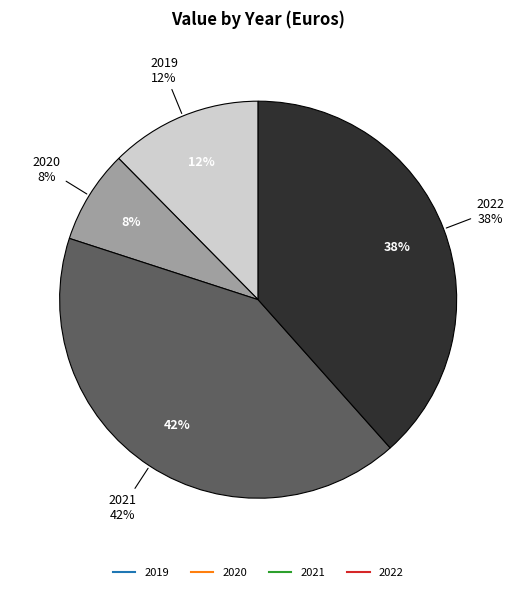

To the nearest percent, what is the difference between the largest and smallest slice percentages?

34%